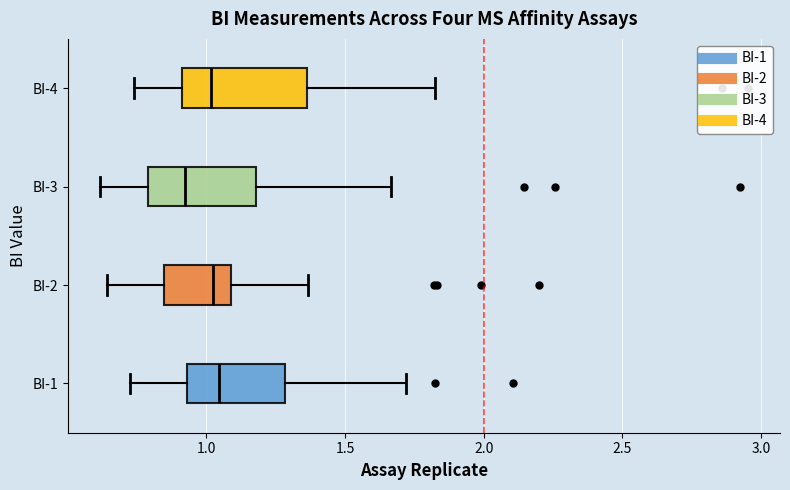

Reading bottom to top, transcribe this box plot: for each box, give where its median line is, the range the box spans, and where its two whiskers end, as read against the x-axis. The values are not printed on the chart, so give them approximately, as read against the axis.

BI-1: median 1.05, box 0.95 to 1.30, whiskers 0.70 to 1.70
BI-2: median 1.05, box 0.85 to 1.10, whiskers 0.65 to 1.35
BI-3: median 0.90, box 0.80 to 1.20, whiskers 0.60 to 1.65
BI-4: median 1.00, box 0.90 to 1.35, whiskers 0.75 to 1.80